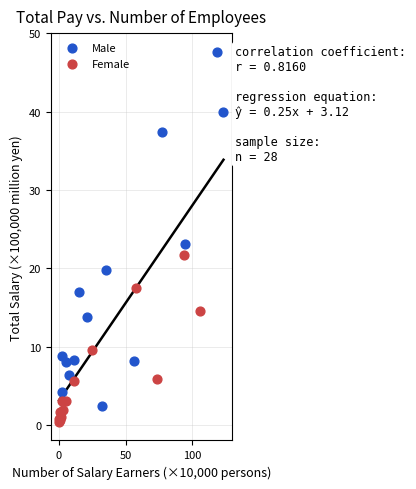

Which series reaches the maximum Y coordinate?

Male